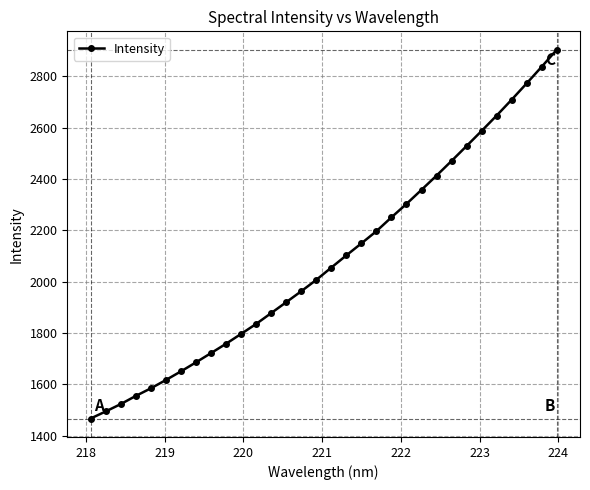

What is the difference between the maximum and minimum values?

1436.8